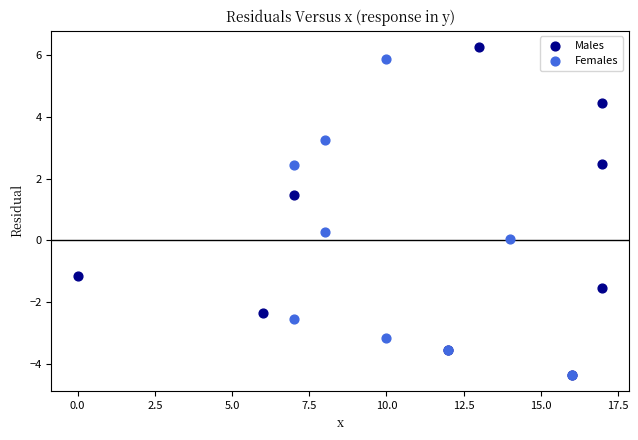

What are all the series names shown in the legend?

Males, Females